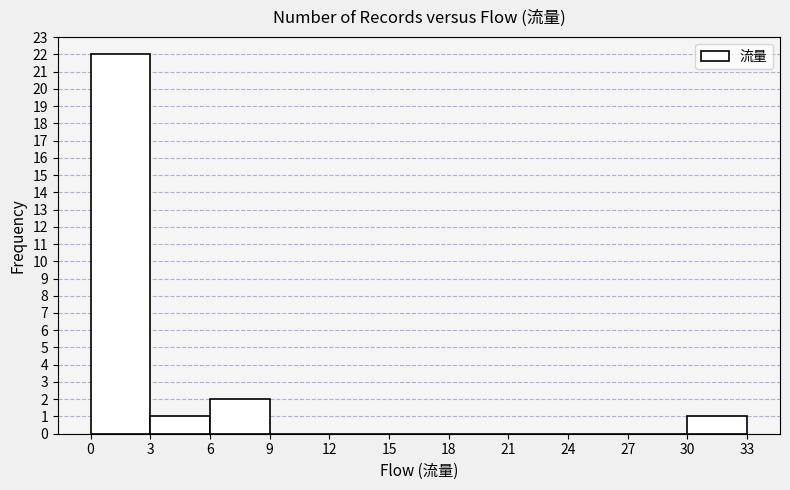

Over which range of the x-axis is the bar tallest?

0 to 3